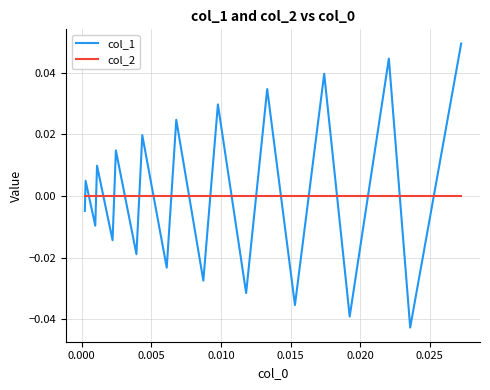

True or false: col_1 and col_2 intersect in this chart.

True